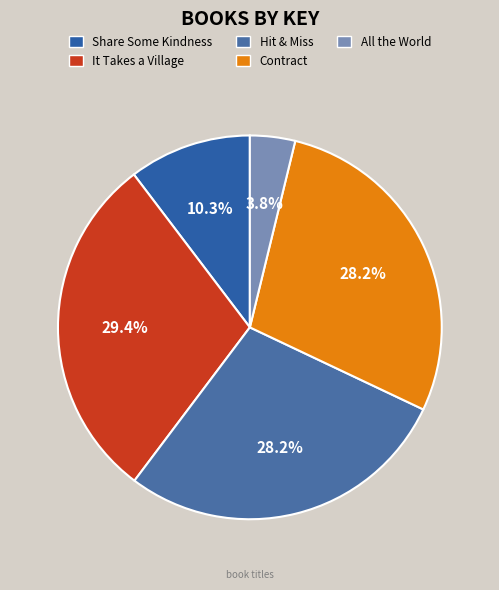

Does All the World account for over 50% of the chart?

No